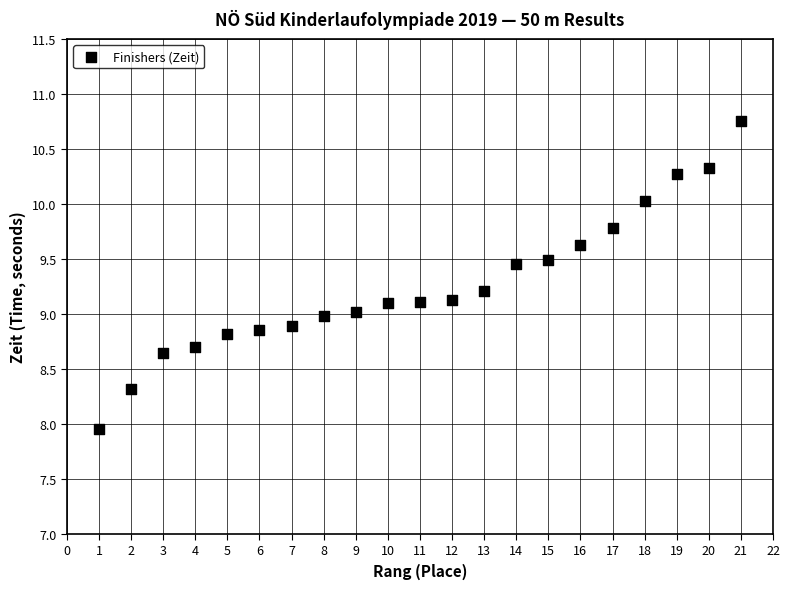

What is the range of Y values (max minus min)?

2.8